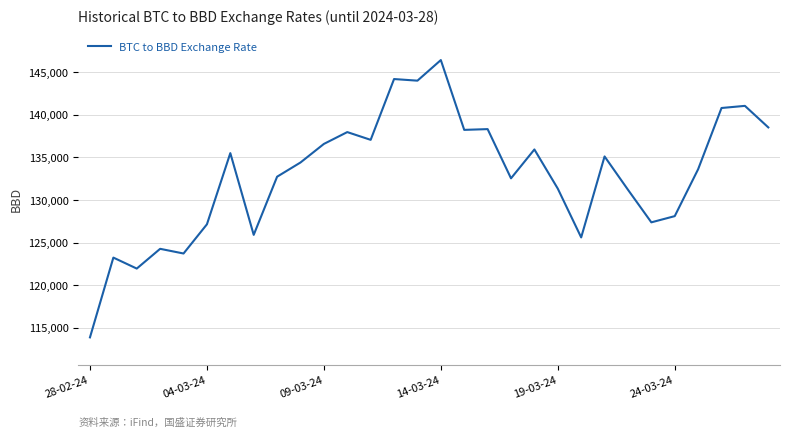

What is the minimum value shown in the chart?

113860